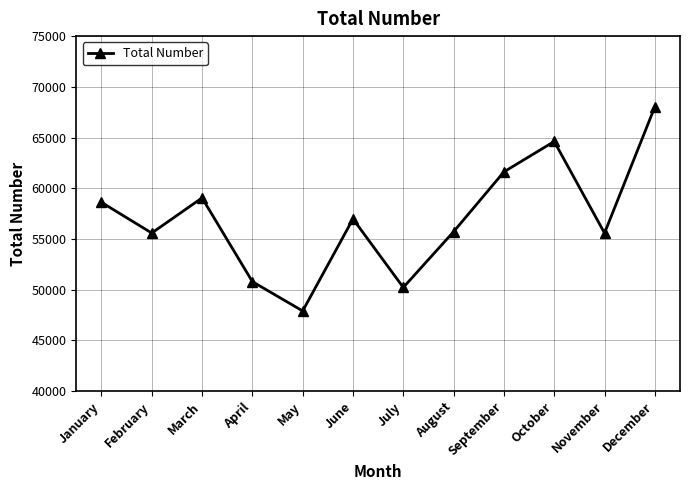

At which label is the value closest to 57964?

January